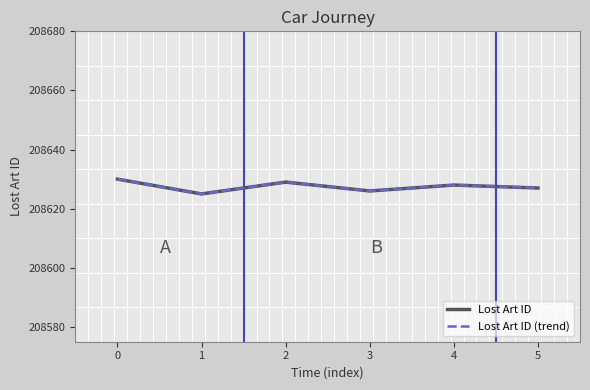

Is this an area chart (filled region under the line)?

No